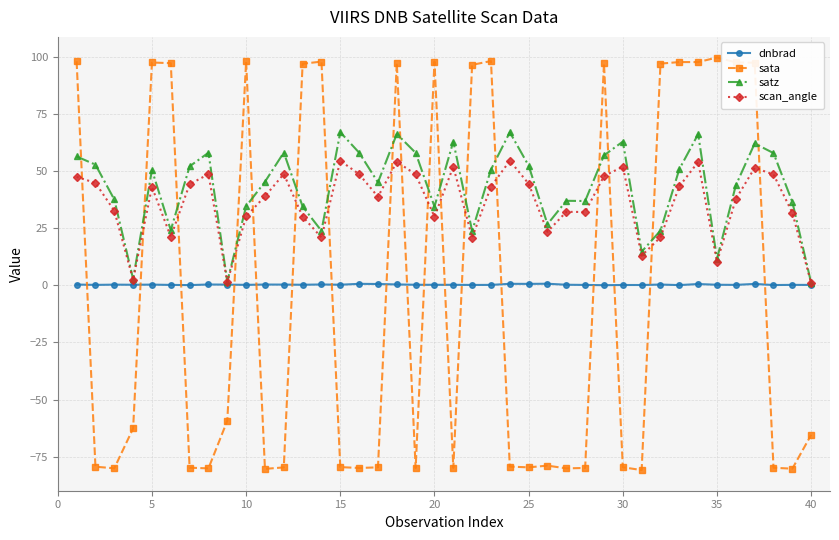

How many data points does each series have?

40